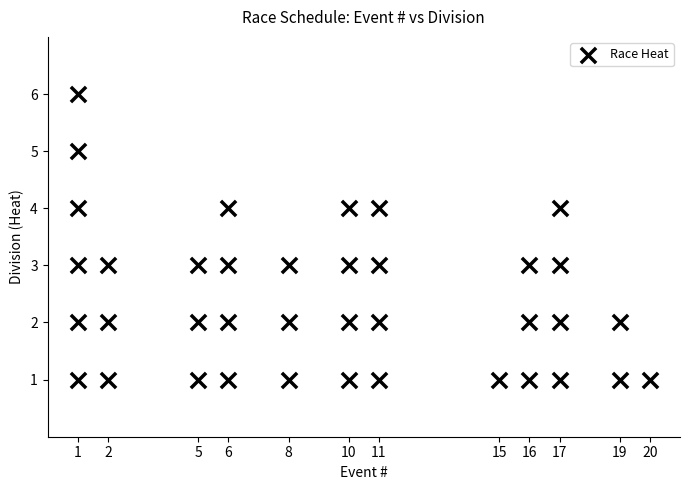

What is the range of X values (max minus min)?

19